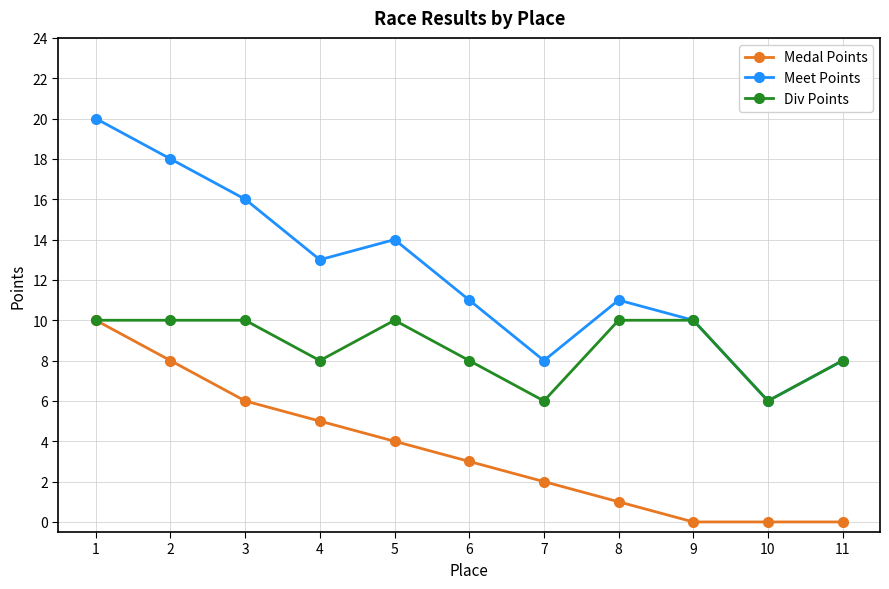

True or false: Meet Points and Medal Points cross at least once.

False